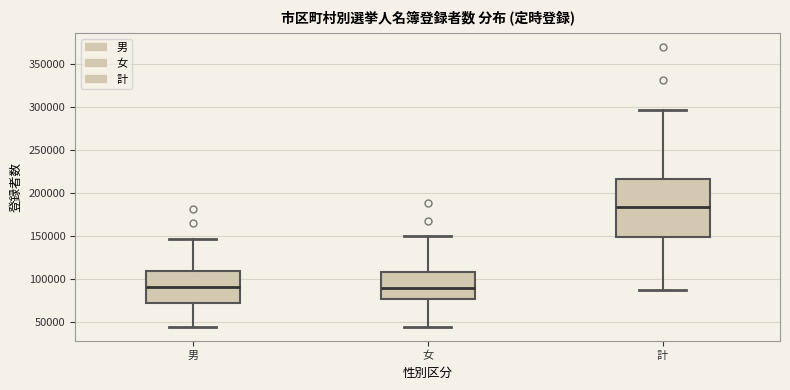

Comparing the boxes themselves (not the whiskers), which one is the tallest?

計